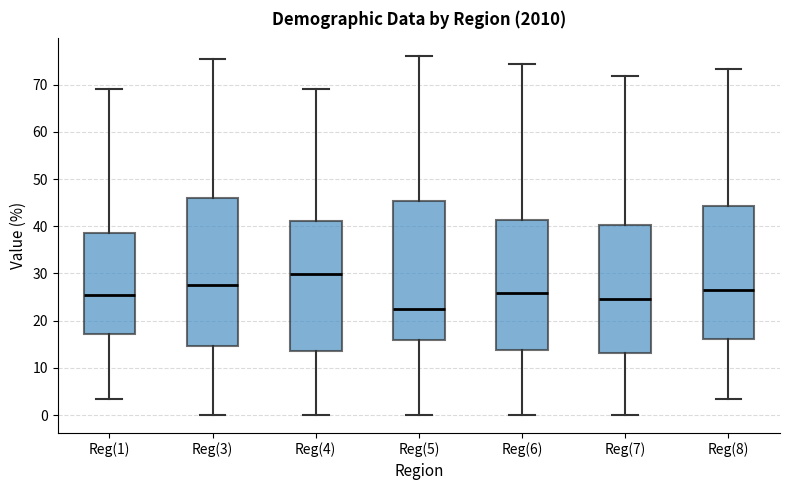

Which box is the tallest, from its lower edge to its upper edge?

Reg(3)